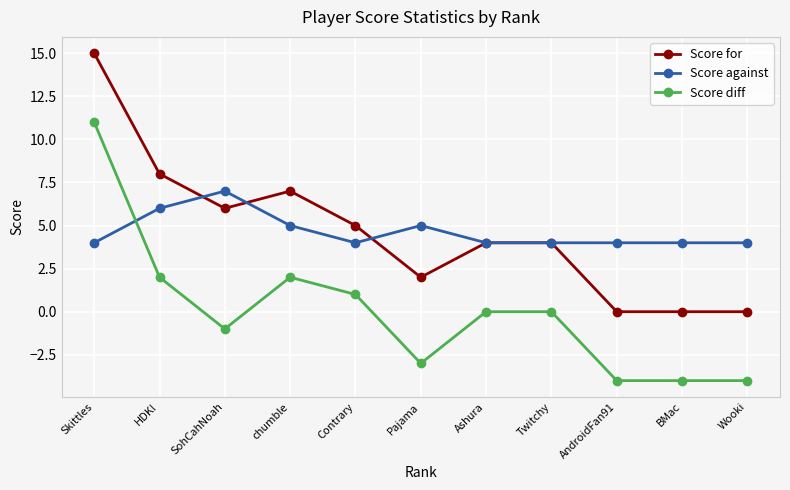

True or false: Score diff and Score for intersect in this chart.

False